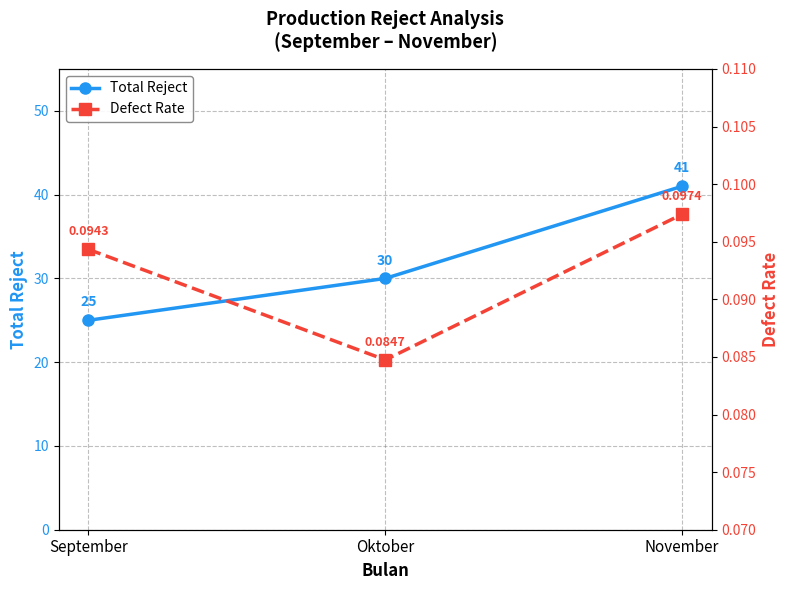

What value does the Defect Rate series have at September?

0.1